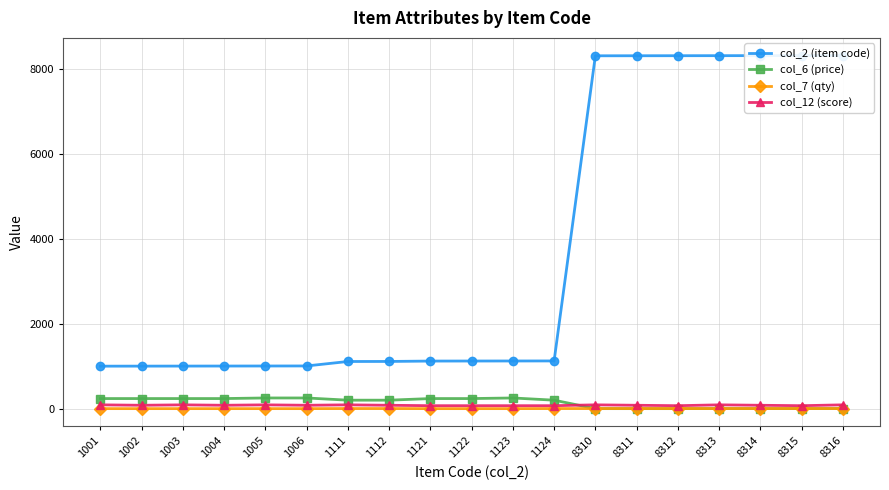

True or false: col_2 (item code) and col_7 (qty) cross at least once.

False